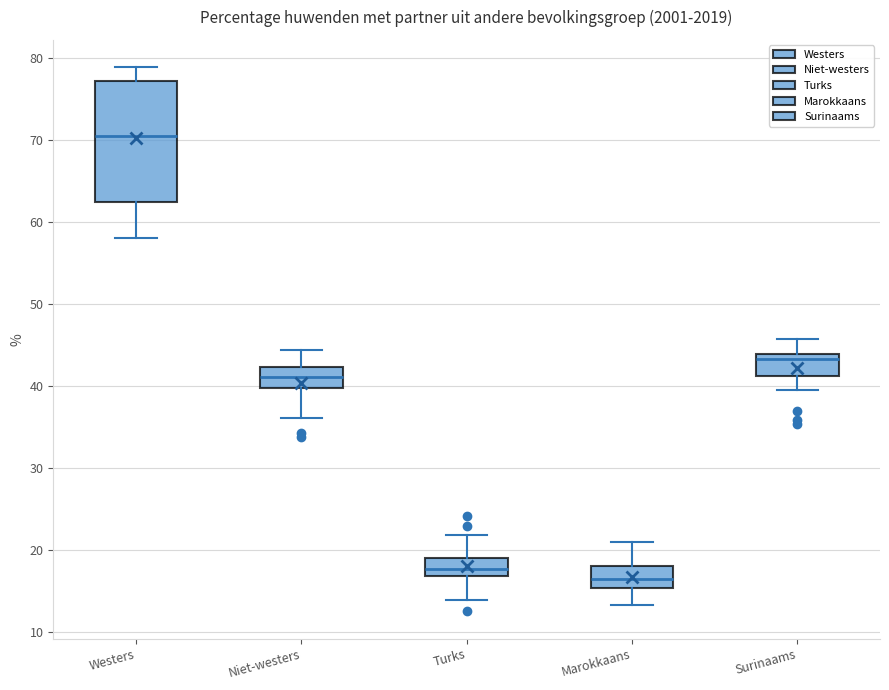

Reading left to right, transcribe this box plot: for each box, give where its median line is, the range the box spans, and where its two whiskers end, as read against the y-axis. The values are not printed on the chart, so give them approximately, as read against the axis.

Westers: median 70, box 62 to 77, whiskers 58 to 79
Niet-westers: median 41, box 40 to 42, whiskers 36 to 44
Turks: median 18, box 17 to 19, whiskers 14 to 22
Marokkaans: median 16, box 15 to 18, whiskers 13 to 21
Surinaams: median 43, box 41 to 44, whiskers 40 to 46